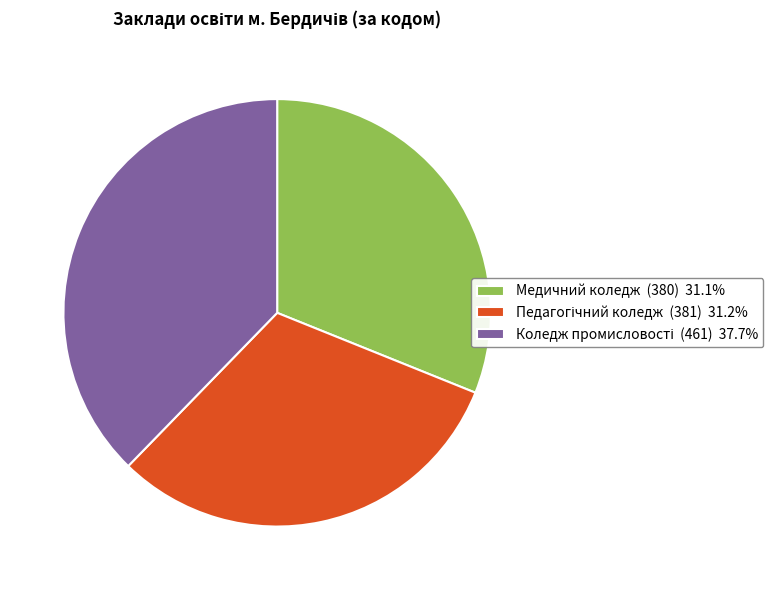

Is Медичний коледж (380) 31.1% the majority of the pie?

No